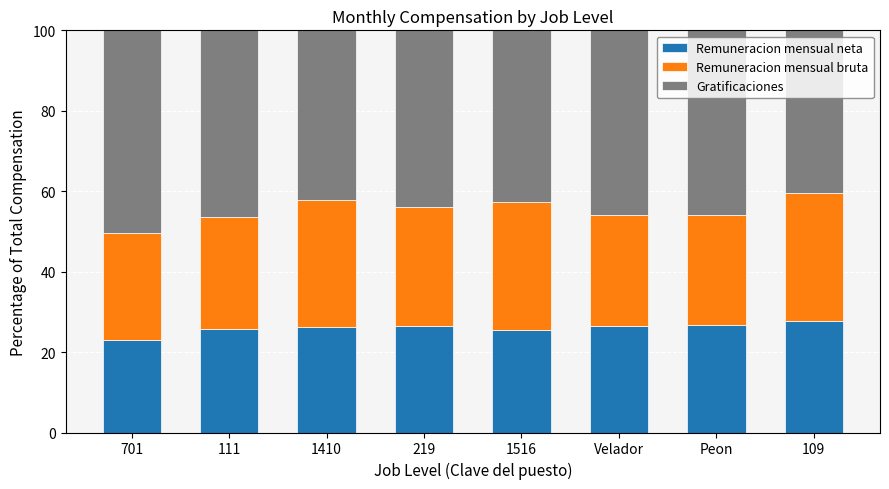

How many categories are shown in the chart?

8